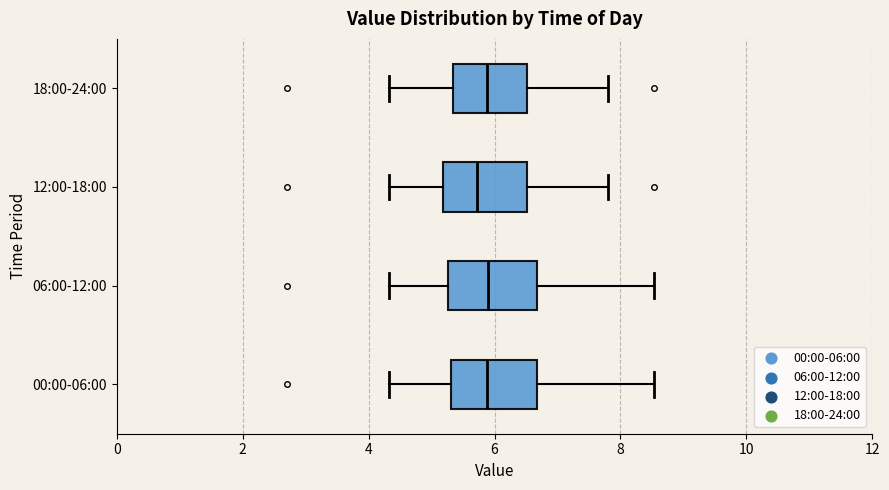

Where does the left whisker of the box for 18:00-24:00 end on the x-axis? The values are not printed on the chart, so give them approximately, as read against the axis.

4.4